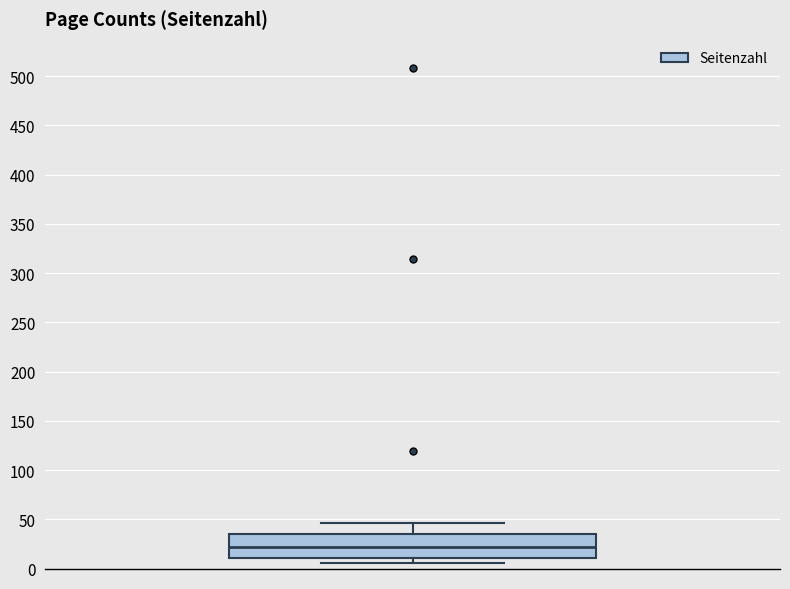

Where is the upper edge of the box on the y-axis? The values are not printed on the chart, so give them approximately, as read against the axis.

35